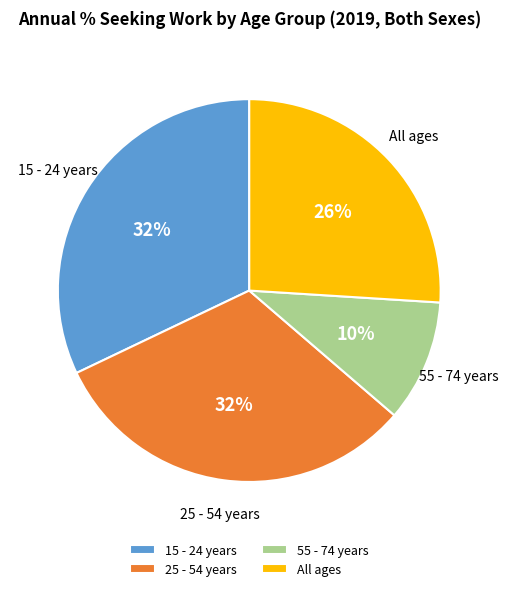

Which has a higher value, 25 - 54 years or All ages?

25 - 54 years